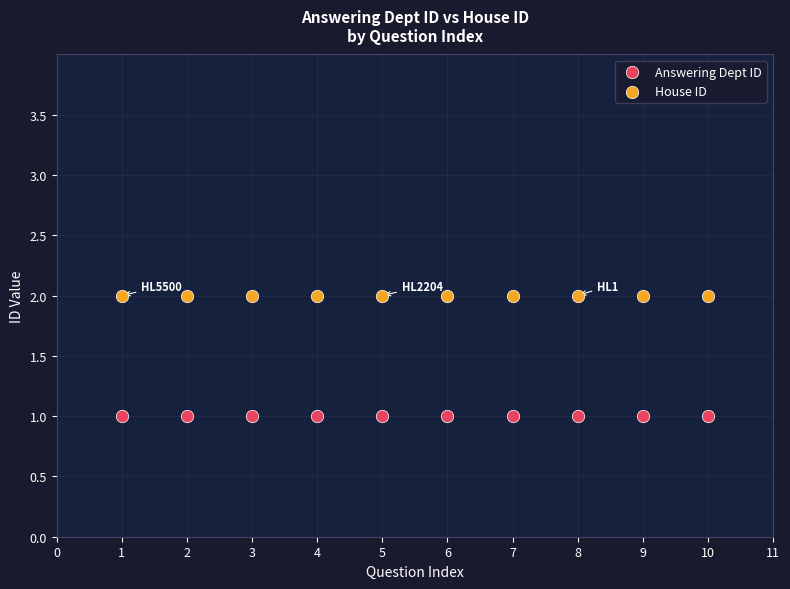

Which series contains the highest Y value?

House ID